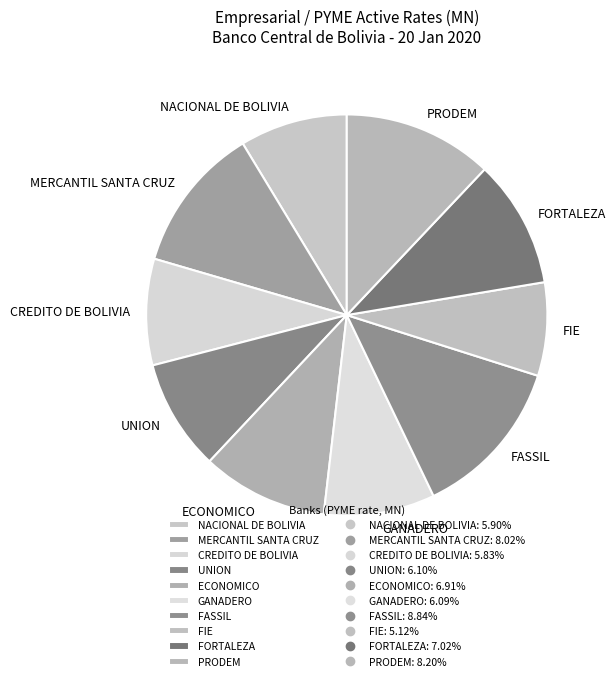

Does any single category account for the majority?

No